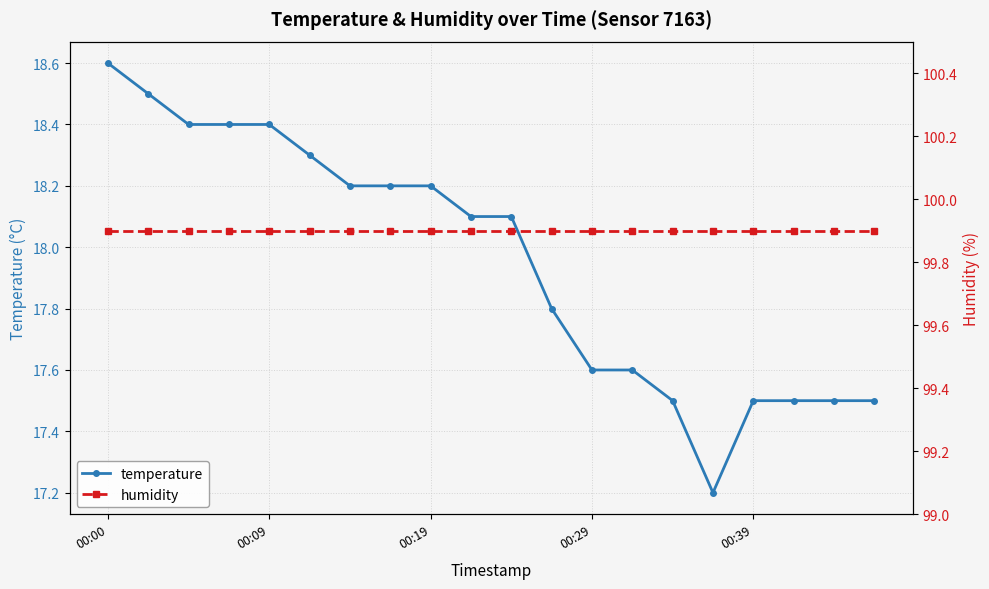

What are all the series names shown in the legend?

temperature, humidity